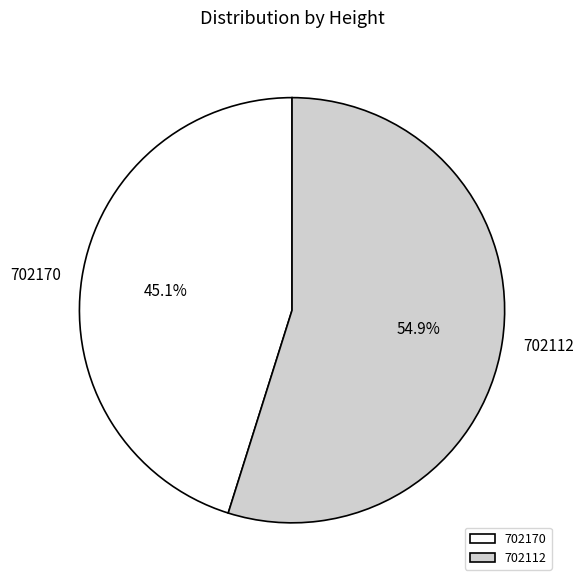

Is there a majority slice in this chart?

Yes